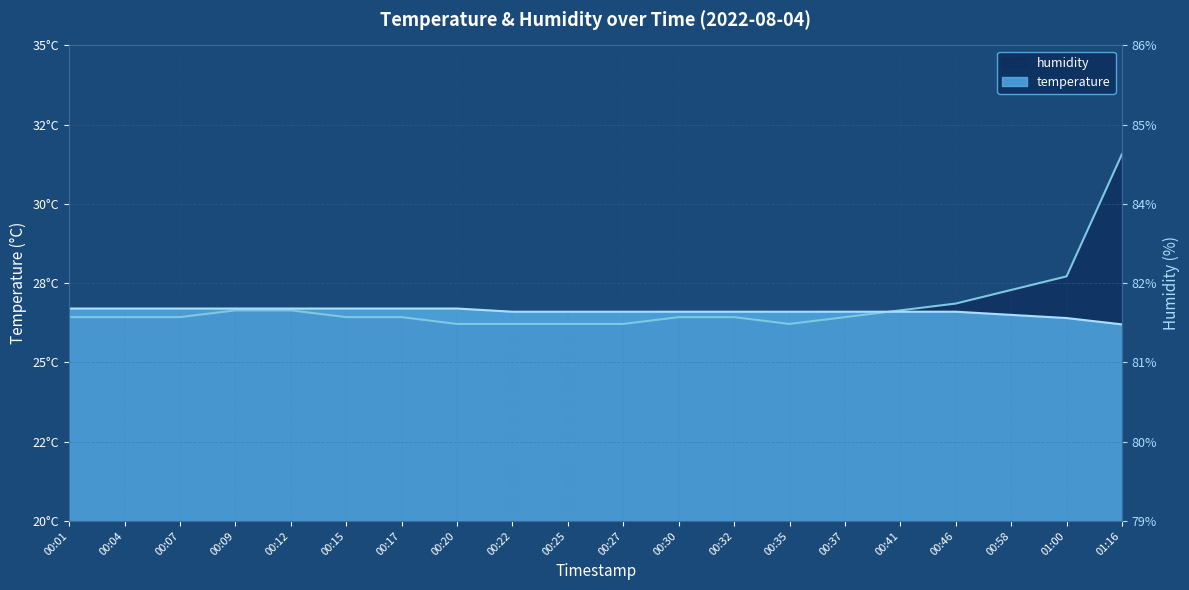

At how many categories does at least one series exceed 29?

1